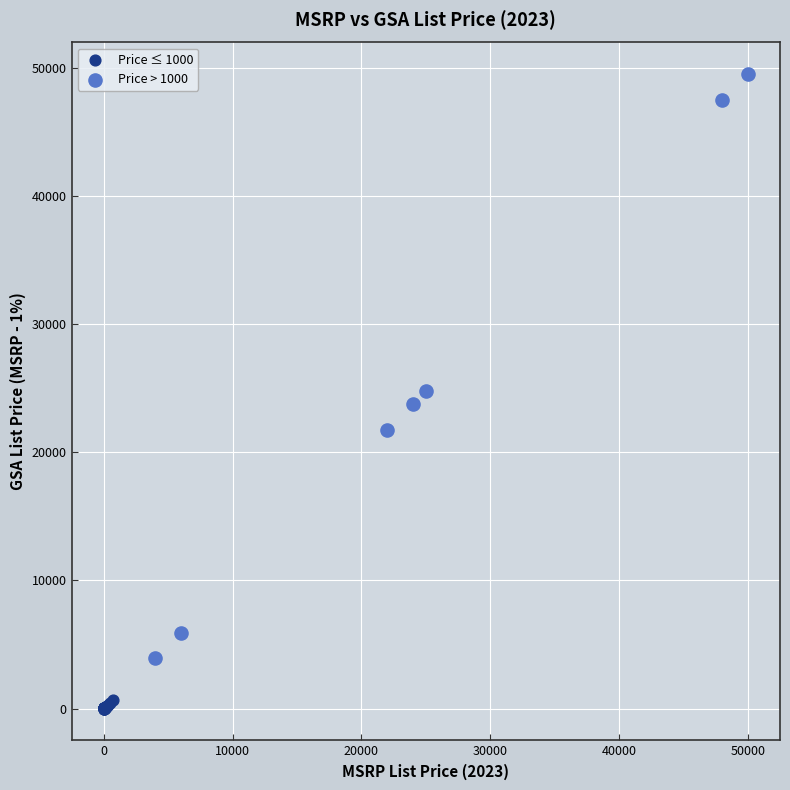

Which series contains the highest Y value?

Price > 1000